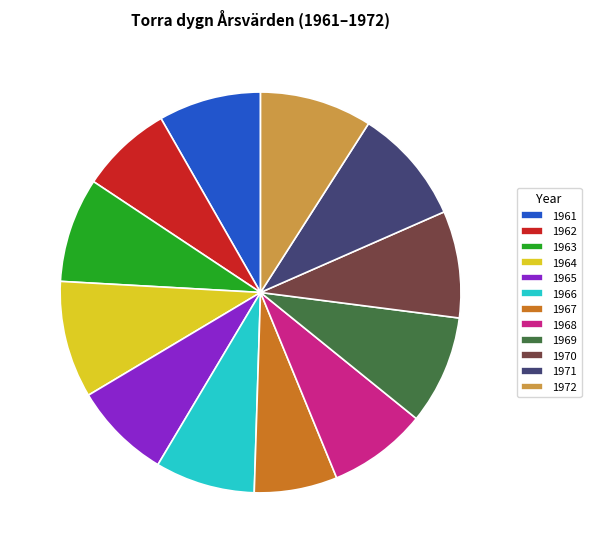

What is the ratio of the value at 1972 to the value at 1969?

1.0